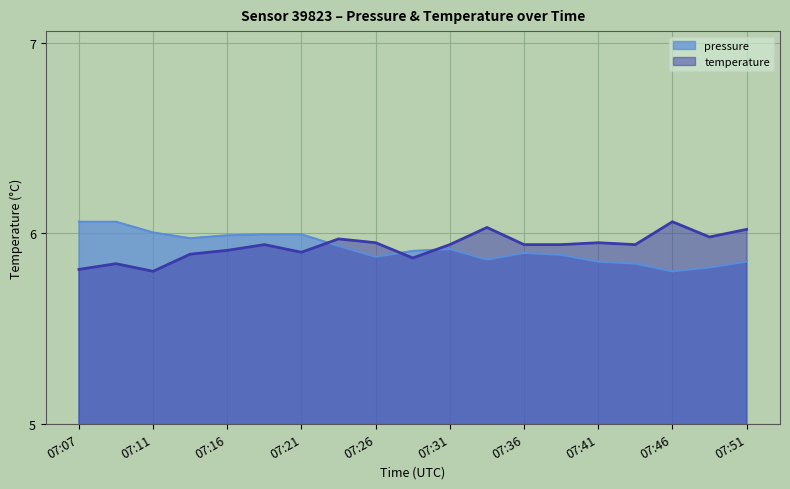

True or false: temperature has more than 0 points higher than both neighbors.

True